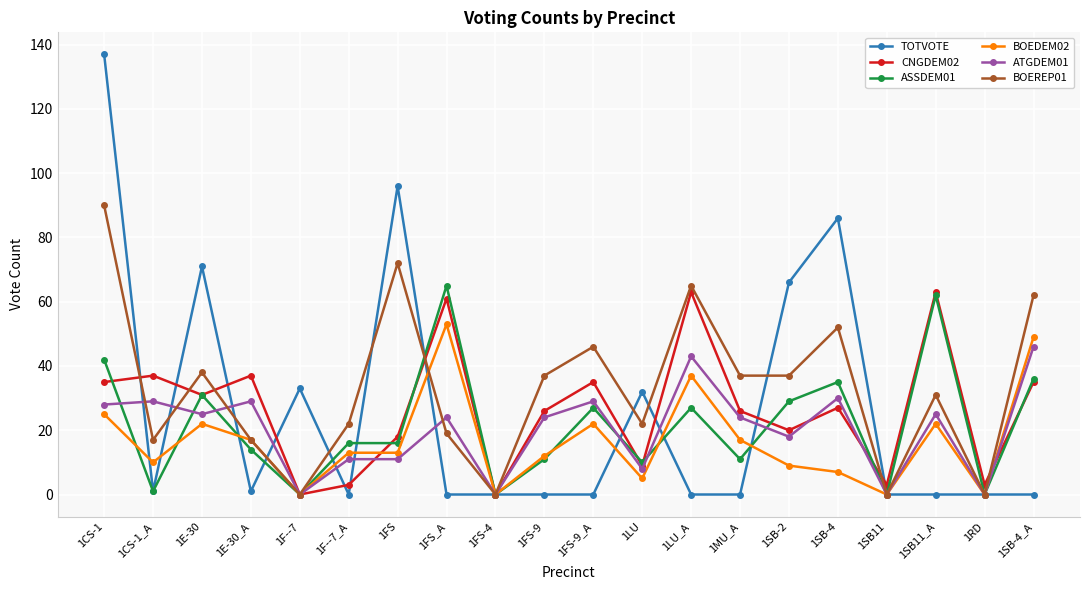

Reading left to right, what are all the values shown in this chart?

TOTVOTE: 137	1	71	1	33	0	96	0	0	0	0	32	0	0	66	86	0	0	0	0
CNGDEM02: 35	37	31	37	0	3	18	61	0	26	35	9	63	26	20	27	3	63	3	35
ASSDEM01: 42	1	31	14	0	16	16	65	0	11	27	10	27	11	29	35	0	62	0	36
BOEDEM02: 25	10	22	17	0	13	13	53	0	12	22	5	37	17	9	7	0	22	0	49
ATGDEM01: 28	29	25	29	0	11	11	24	0	24	29	8	43	24	18	30	0	25	0	46
BOEREP01: 90	17	38	17	0	22	72	19	0	37	46	22	65	37	37	52	0	31	0	62